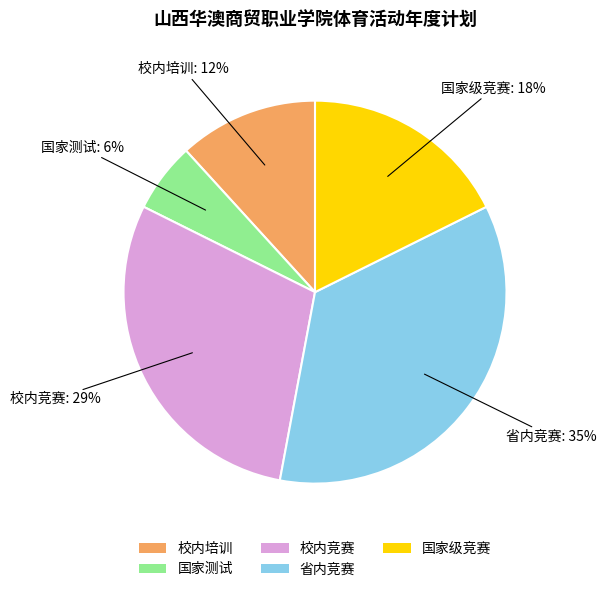

Rank the categories by value from highest to lowest.

省内竞赛, 校内竞赛, 国家级竞赛, 校内培训, 国家测试